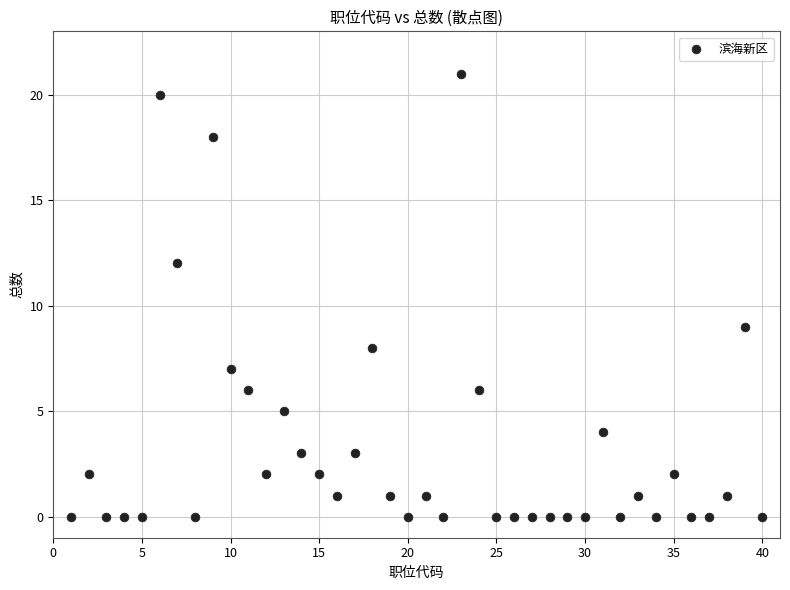

What Y value in the scatter plot is closest to 10?

9